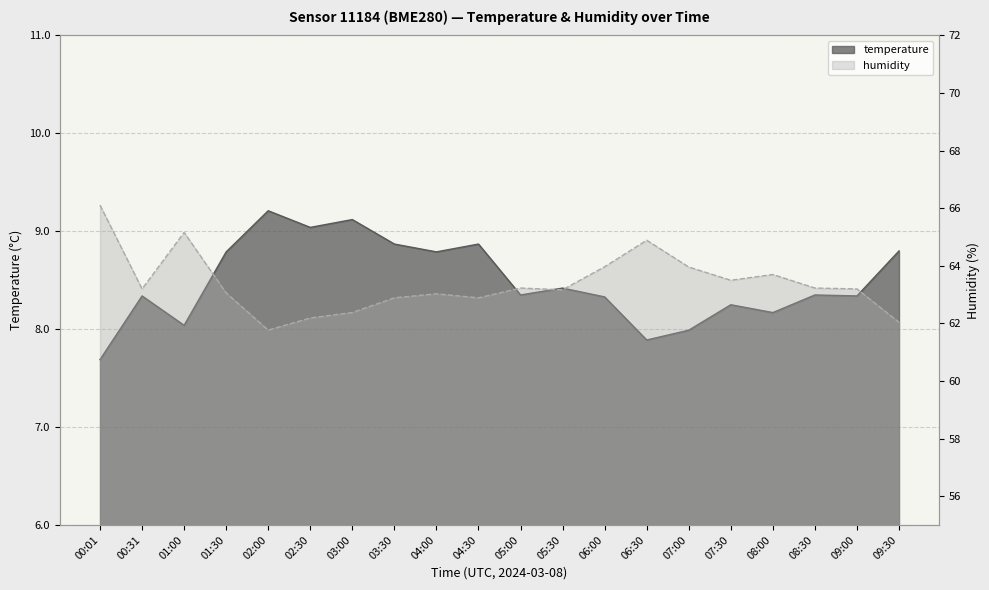

True or false: temperature has a value of 13.1 at 05:00.

False